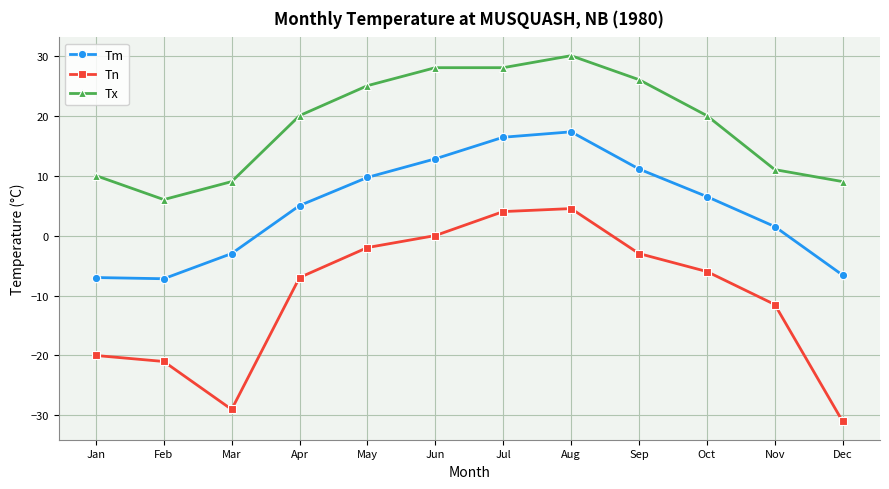

True or false: Tm and Tn intersect in this chart.

False